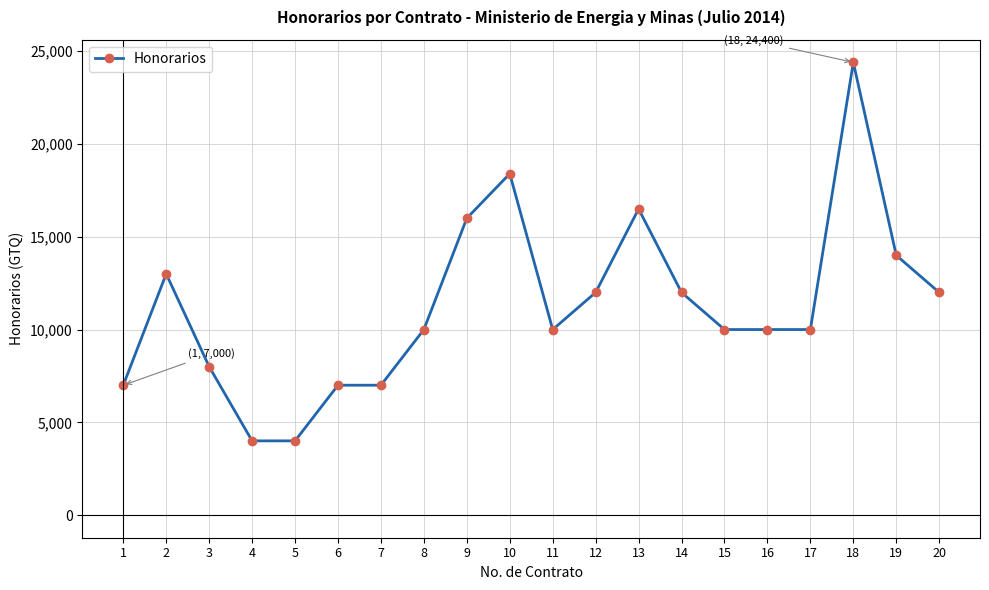

Where is the data nearest to the value 14200?

19